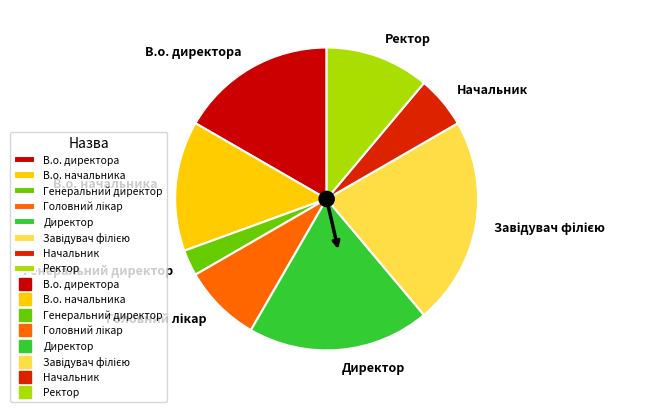

How many segments does this pie chart have?

8